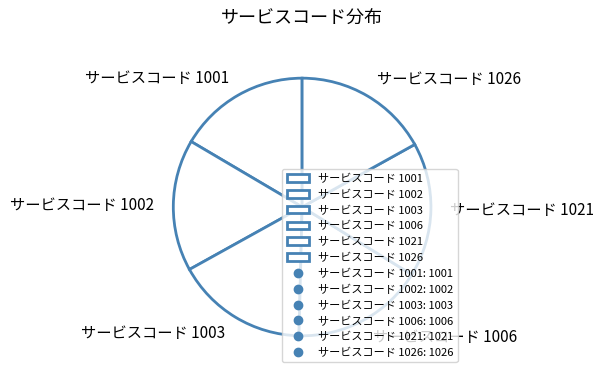

True or false: サービスコード 1021 accounts for 17% of the total.

True